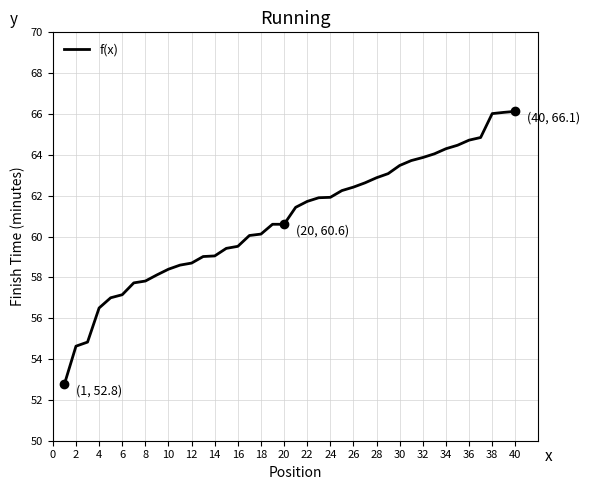

What is the smallest value displayed?

52.8